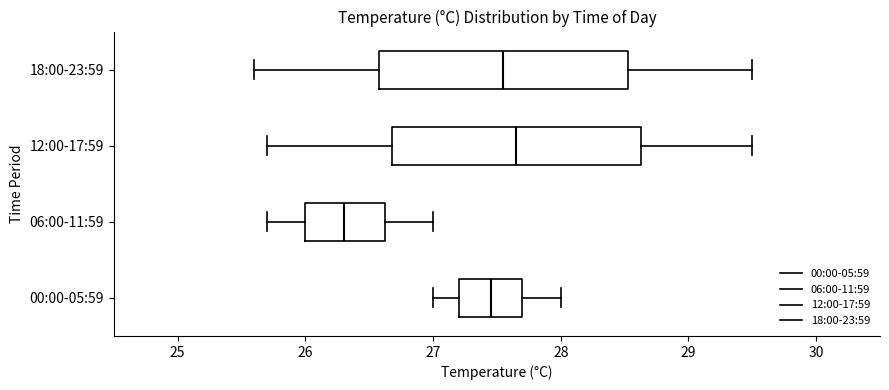

Reading bottom to top, read every box against the x-axis: the position of its median line, the range the box covers, and the ends of its whiskers. The values are not printed on the chart, so give them approximately, as read against the axis.

00:00-05:59: median 27.5, box 27.2 to 27.7, whiskers 27.0 to 28.0
06:00-11:59: median 26.3, box 26.0 to 26.6, whiskers 25.7 to 27.0
12:00-17:59: median 27.7, box 26.7 to 28.6, whiskers 25.7 to 29.5
18:00-23:59: median 27.6, box 26.6 to 28.5, whiskers 25.6 to 29.5